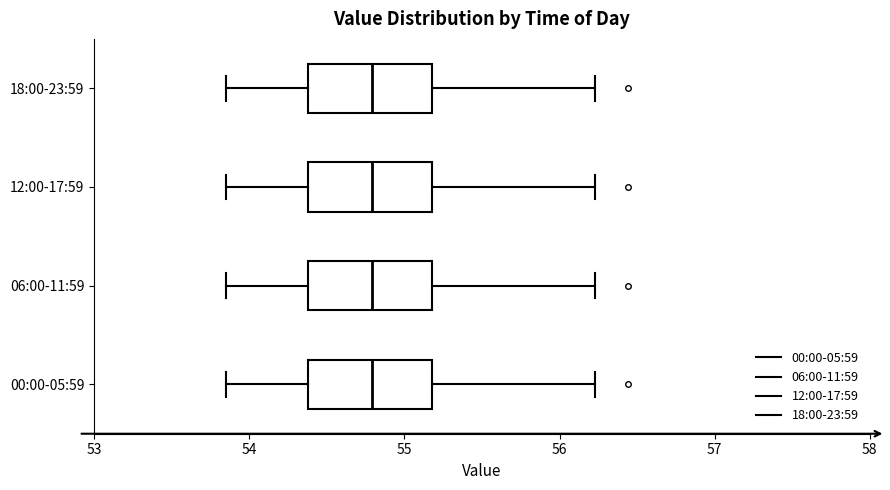

Reading bottom to top, read every box against the x-axis: the position of its median line, the range the box covers, and the ends of its whiskers. The values are not printed on the chart, so give them approximately, as read against the axis.

00:00-05:59: median 54.8, box 54.4 to 55.2, whiskers 53.9 to 56.2
06:00-11:59: median 54.8, box 54.4 to 55.2, whiskers 53.9 to 56.2
12:00-17:59: median 54.8, box 54.4 to 55.2, whiskers 53.9 to 56.2
18:00-23:59: median 54.8, box 54.4 to 55.2, whiskers 53.9 to 56.2